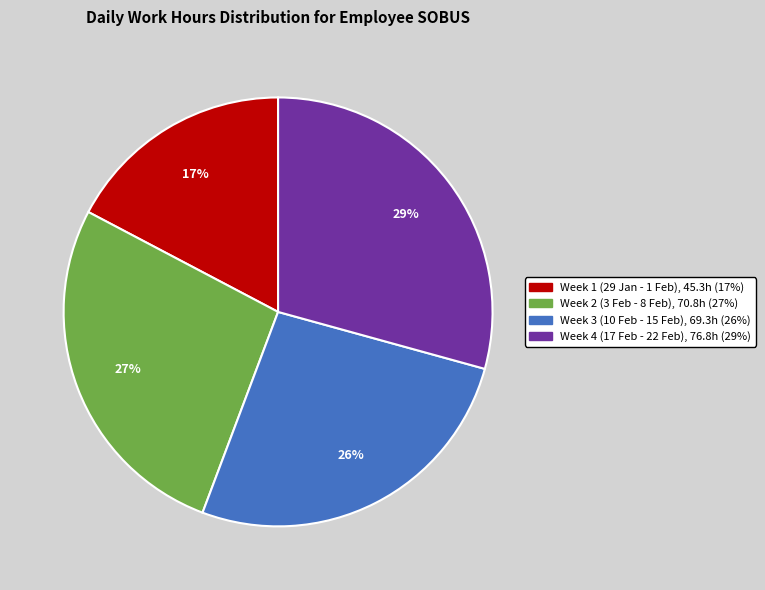

Count the number of slices in the pie.

4